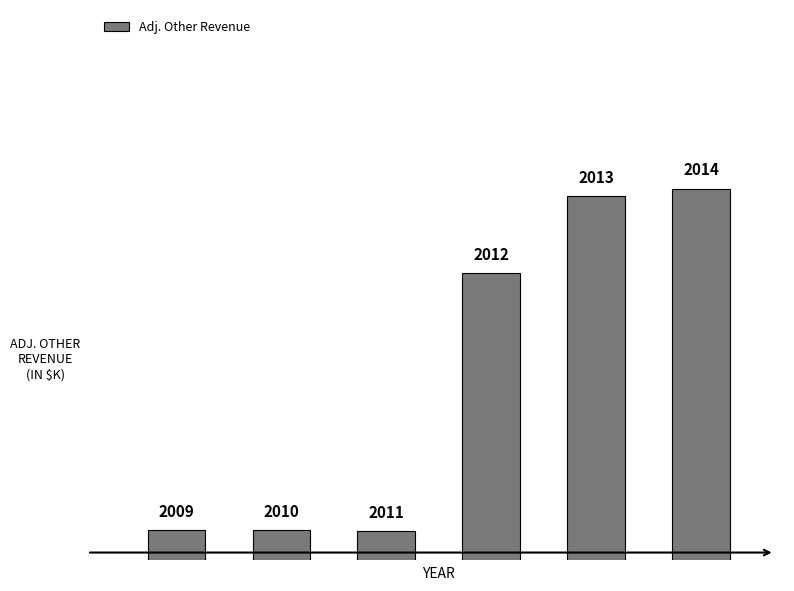

What is the greatest value displayed?

3478.2